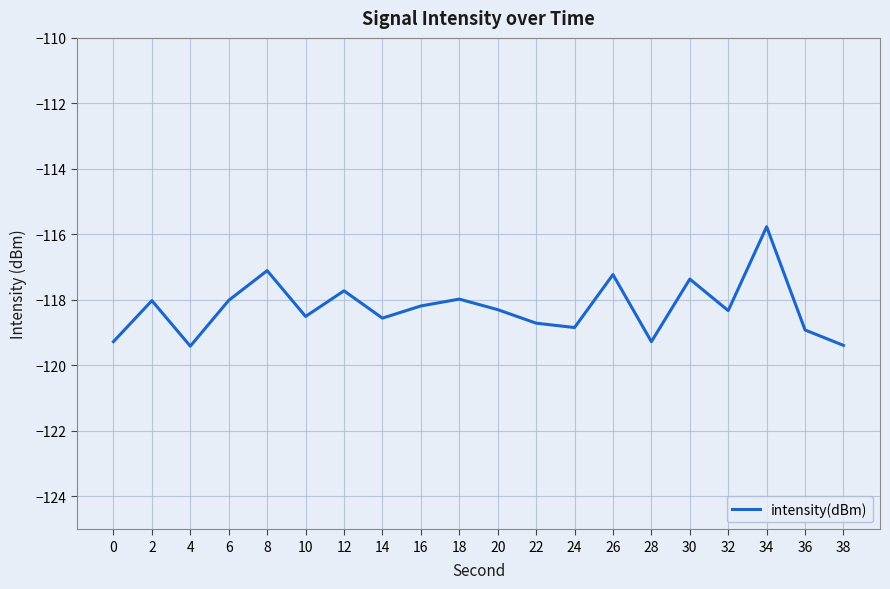

True or false: there are more than 0 points higher than both neighbors.

True